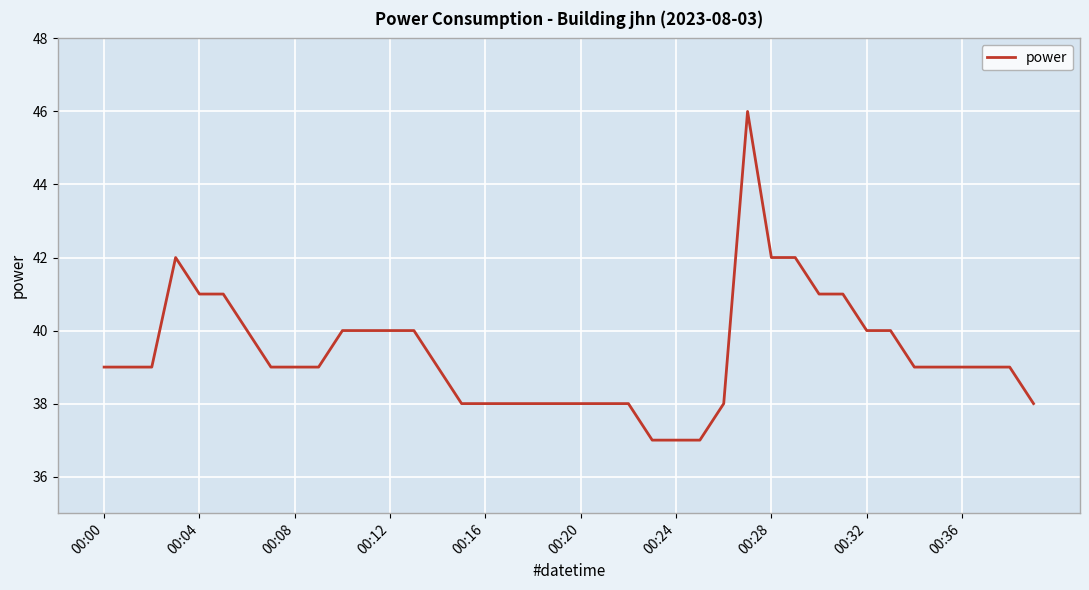

How many lines are shown in the chart?

1